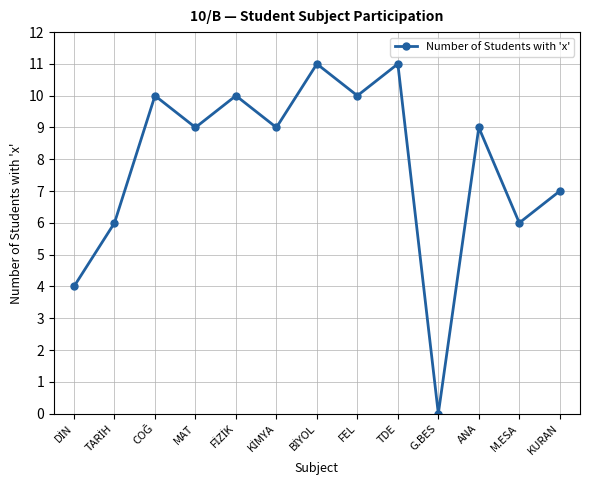

At which category does the chart reach its minimum across all series?

G.BES